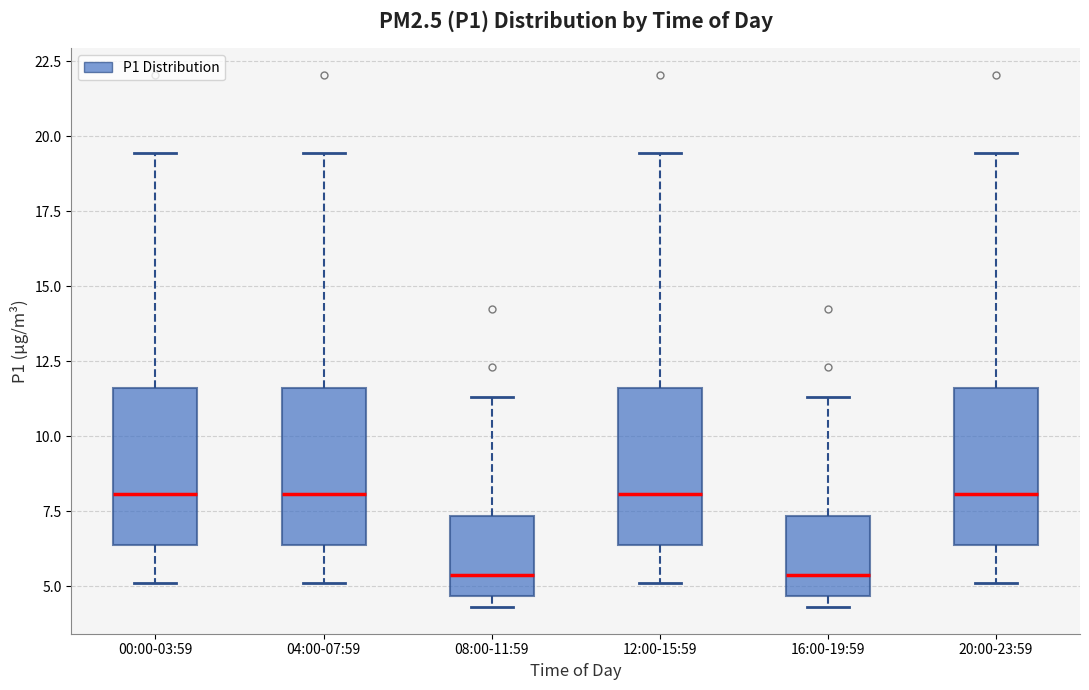

Reading left to right, transcribe this box plot: for each box, give where its median line is, the range the box spans, and where its two whiskers end, as read against the y-axis. The values are not printed on the chart, so give them approximately, as read against the axis.

00:00-03:59: median 8.0, box 6.5 to 11.5, whiskers 5.0 to 19.5
04:00-07:59: median 8.0, box 6.5 to 11.5, whiskers 5.0 to 19.5
08:00-11:59: median 5.5, box 4.5 to 7.5, whiskers 4.5 (just below the box's lower edge) to 11.5
12:00-15:59: median 8.0, box 6.5 to 11.5, whiskers 5.0 to 19.5
16:00-19:59: median 5.5, box 4.5 to 7.5, whiskers 4.5 (just below the box's lower edge) to 11.5
20:00-23:59: median 8.0, box 6.5 to 11.5, whiskers 5.0 to 19.5